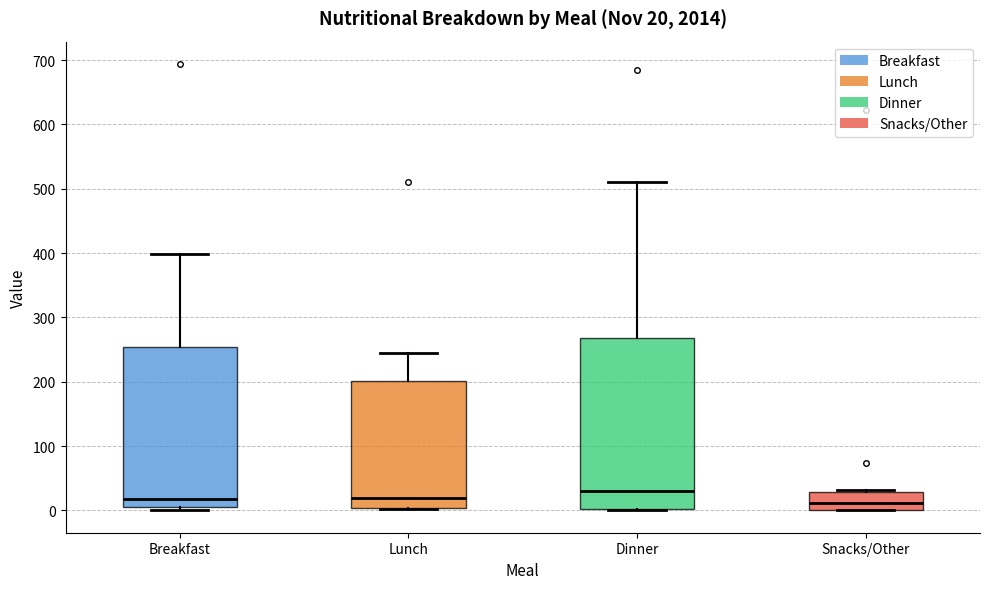

Which box is the tallest, from its lower edge to its upper edge?

Dinner